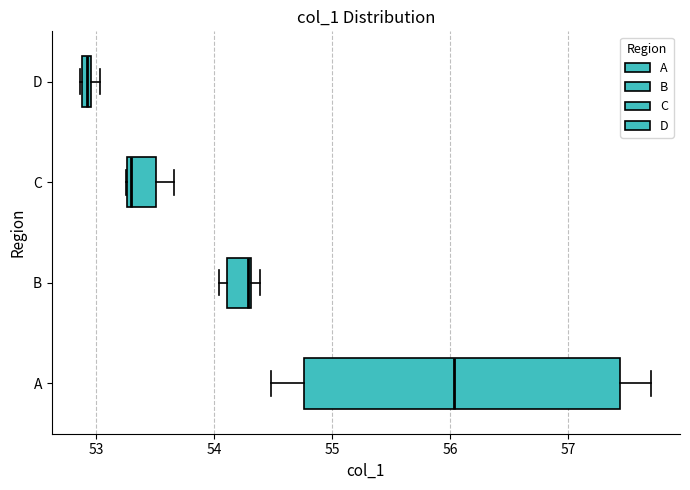

Which box has the furthest to the right median line?

A